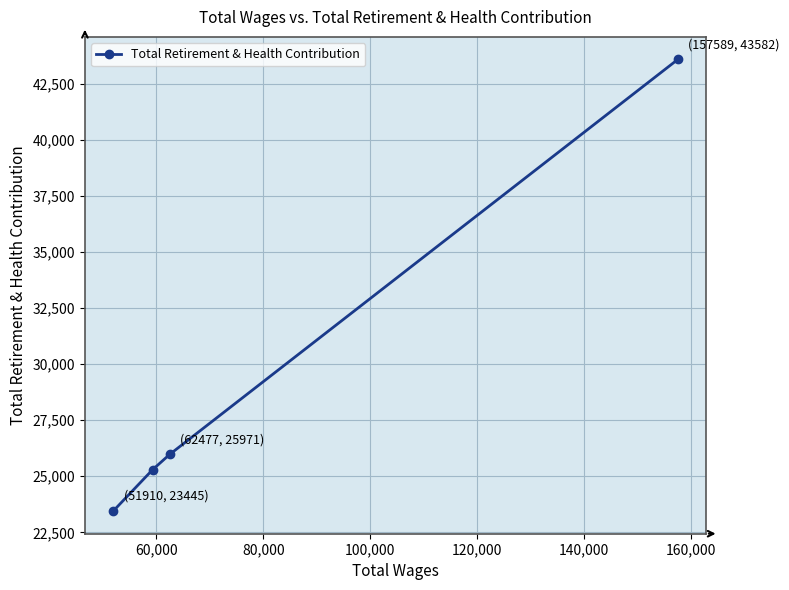

Count the number of categories in the chart.

4